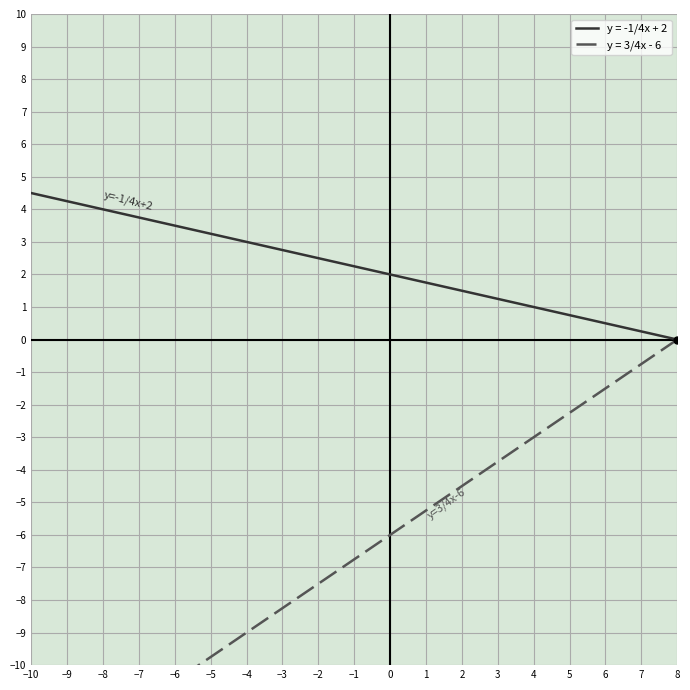

How many values in y = -1/4x + 2 are above zero?

5